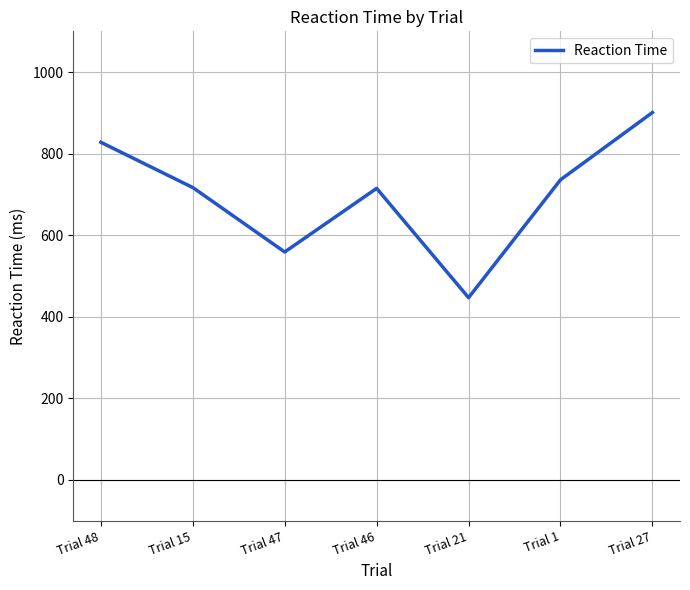

How many values are between 559 and 828?

5